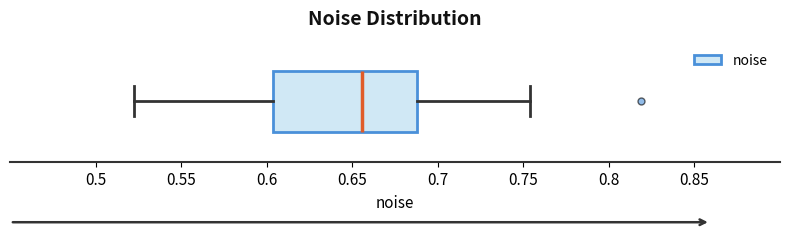

Read this box plot against the x-axis: the position of the median line, the range covered by the box, and the ends of both whiskers. The values are not printed on the chart, so give them approximately, as read against the axis.

median 0.655, box 0.605 to 0.690, whiskers 0.520 to 0.755